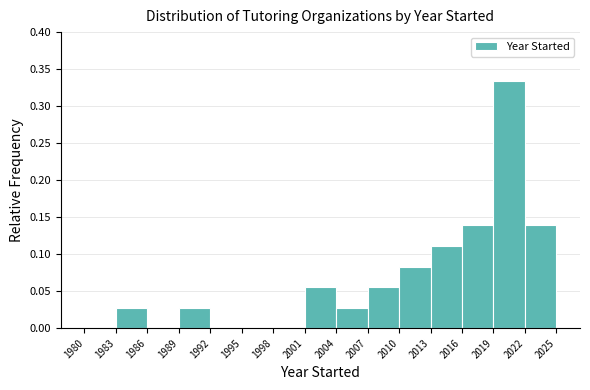

Reading left to right, transcribe this chart: for each bar, give the range it covers on the x-axis and its height. The values are not printed on the chart, so give them approximately, as read against the axis.

1980 to 1983: 0
1983 to 1986: 0.030
1986 to 1989: 0
1989 to 1992: 0.030
1992 to 1995: 0
1995 to 1998: 0
1998 to 2001: 0
2001 to 2004: 0.055
2004 to 2007: 0.030
2007 to 2010: 0.055
2010 to 2013: 0.085
2013 to 2016: 0.110
2016 to 2019: 0.140
2019 to 2022: 0.335
2022 to 2025: 0.140